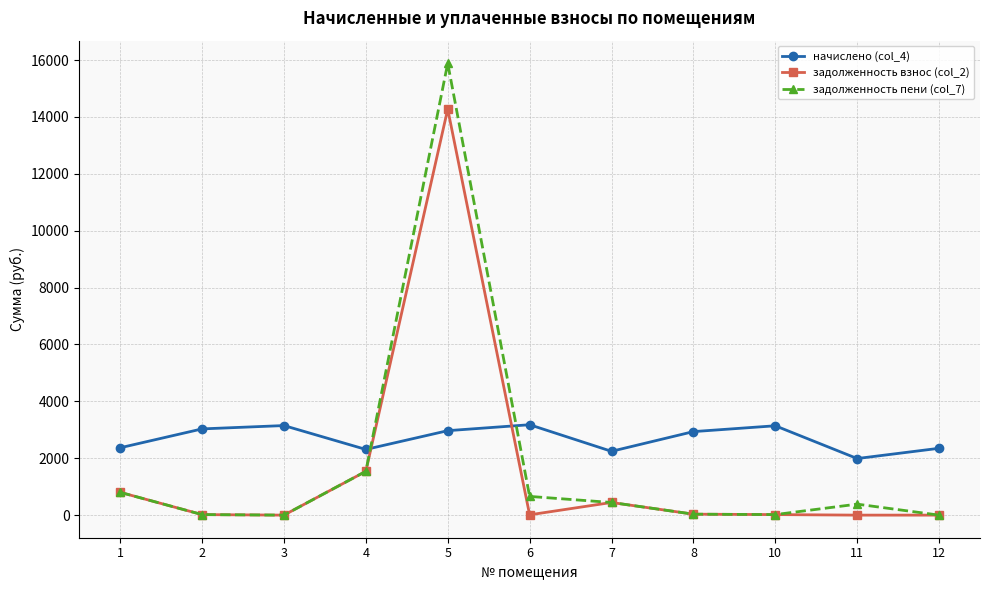

Rank the series by their maximum value, from lowest to highest.

начислено (col_4), задолженность взнос (col_2), задолженность пени (col_7)